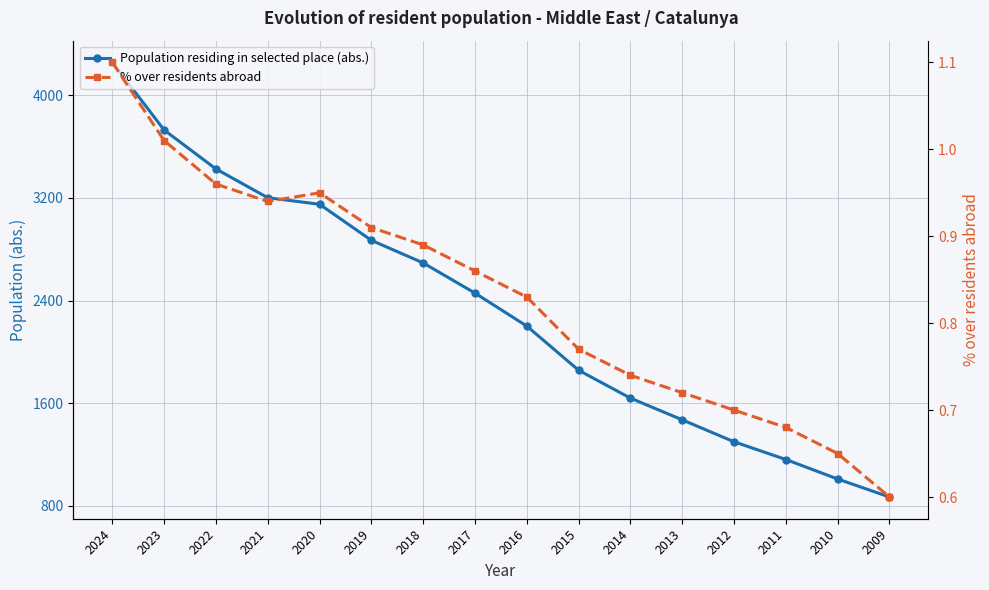

What is the difference between the maximum and second lowest values in the Population residing in selected place (abs.) series?

3245.0